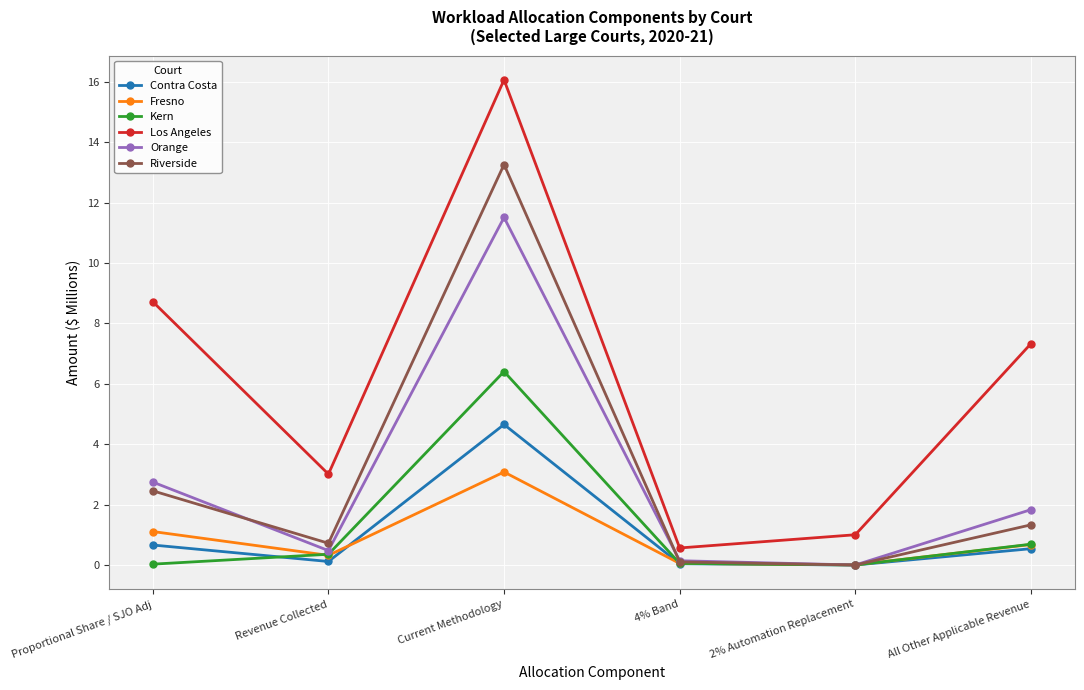

What is the difference between the Fresno values at 2% Automation Replacement and Current Methodology?

3.1